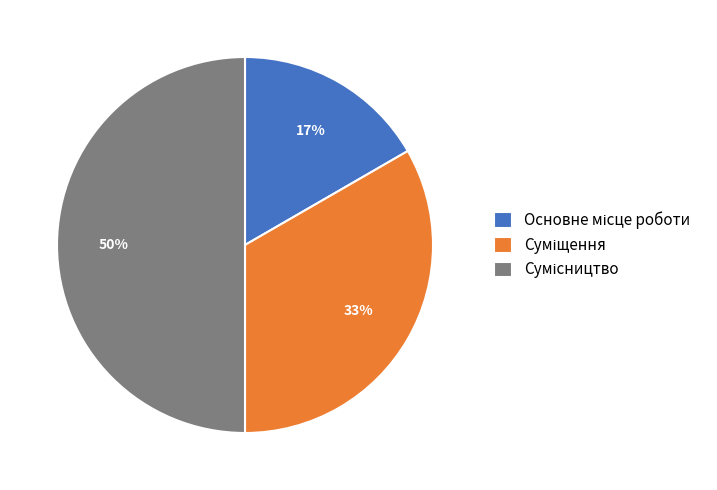

To the nearest percent, what is the difference between the largest and smallest slice percentages?

33%